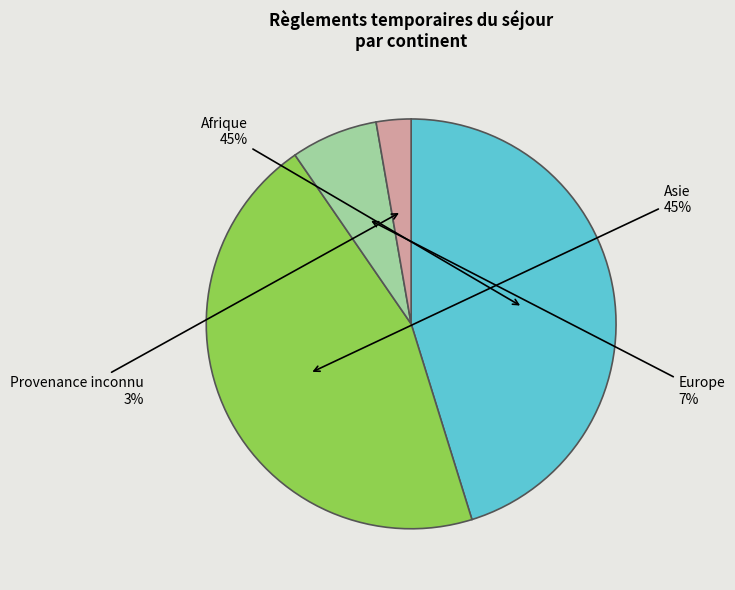

To the nearest percent, what is the difference between the Afrique and Europe slice percentages?

38%